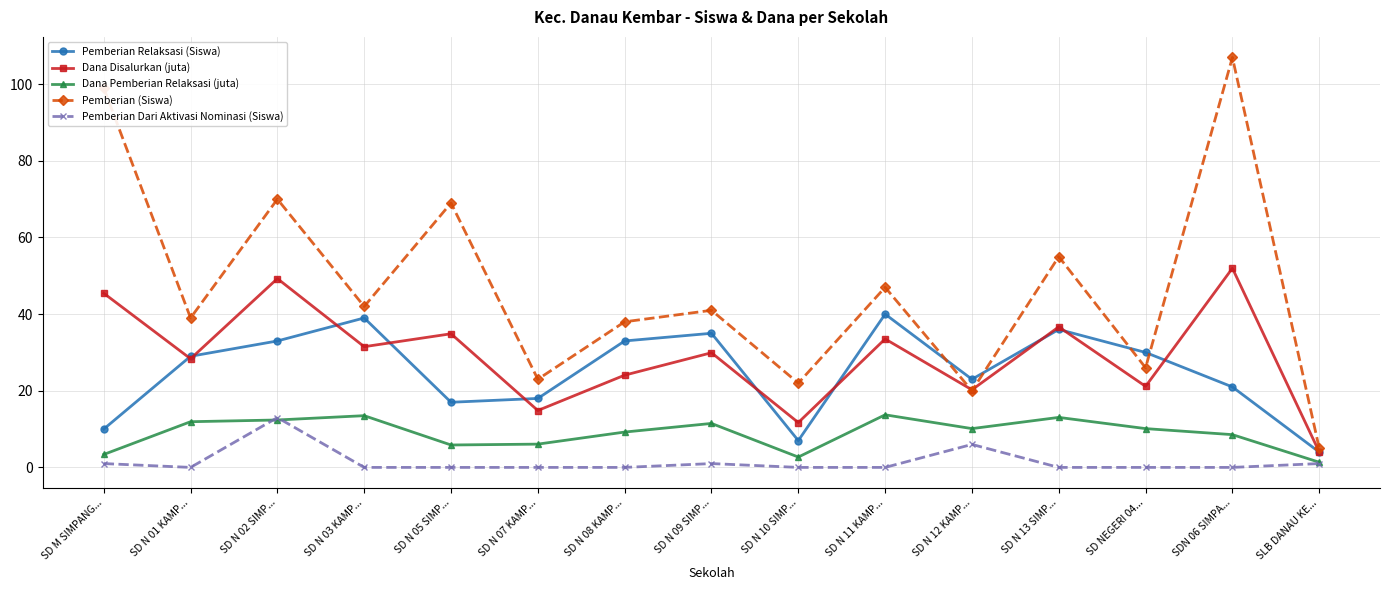

How many lines are shown in the chart?

5